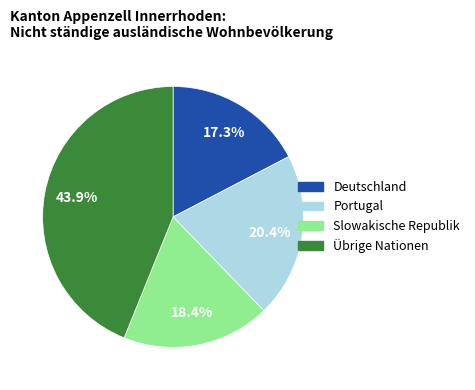

Does any single category account for the majority?

No